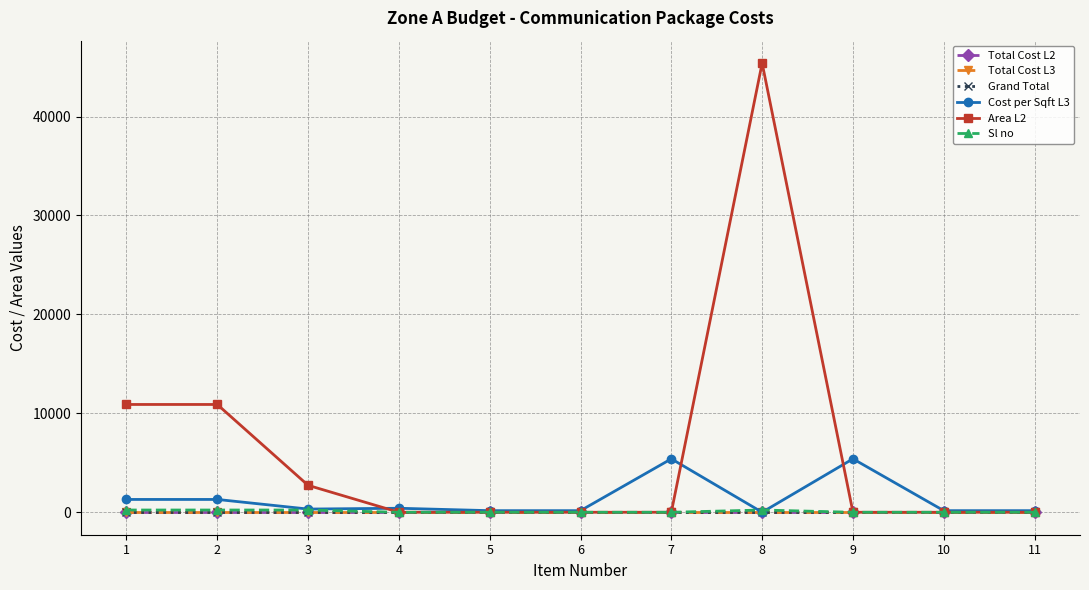

The value of Cost per Sqft L3 at 5 is 228. True or false?

False